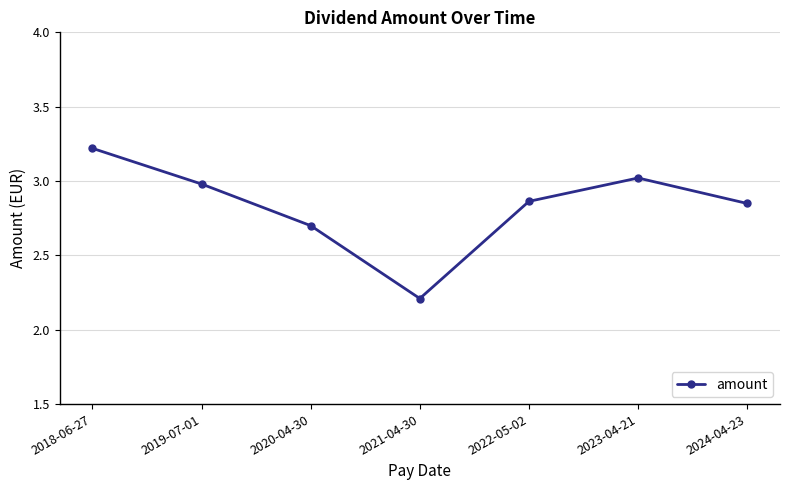

How many interior local valleys (lower than both neighbors) does the data have?

1